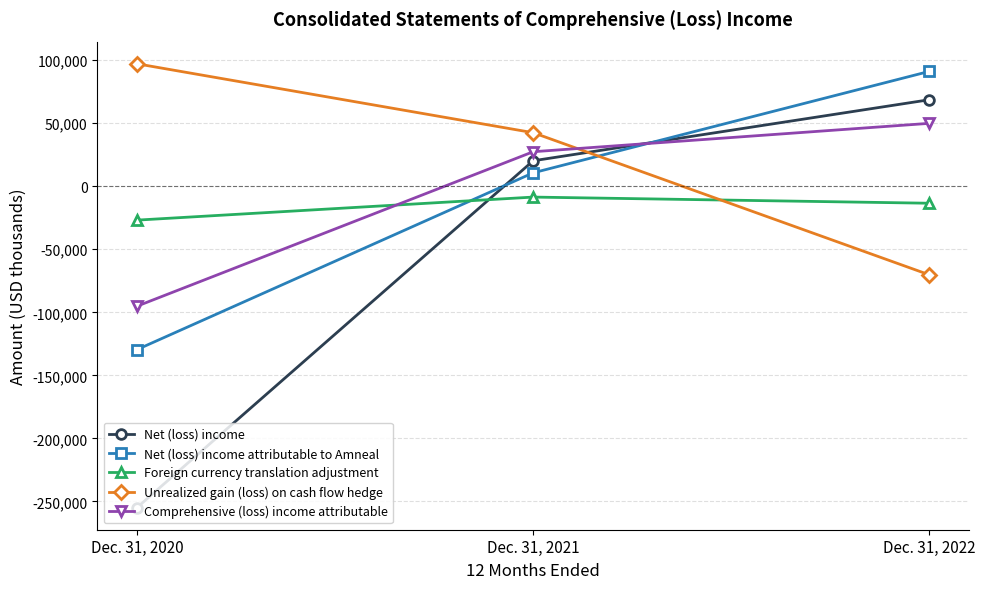

What is the sum of all Comprehensive (loss) income attributable values?

-17913